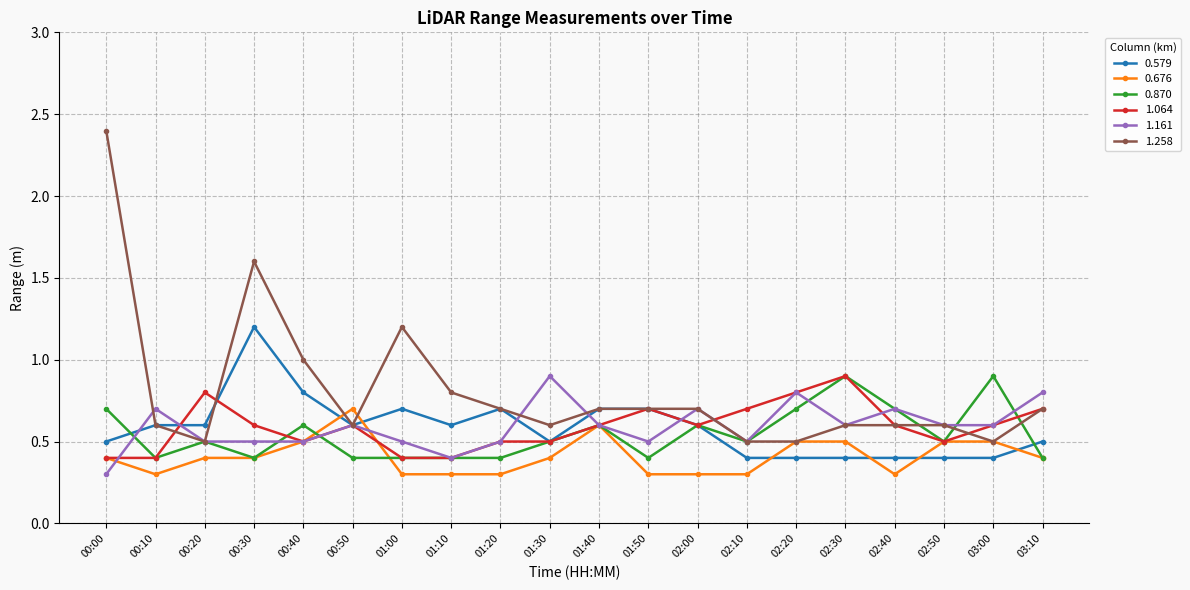

What is the spread (max minus min) of values at 02:50?

0.2